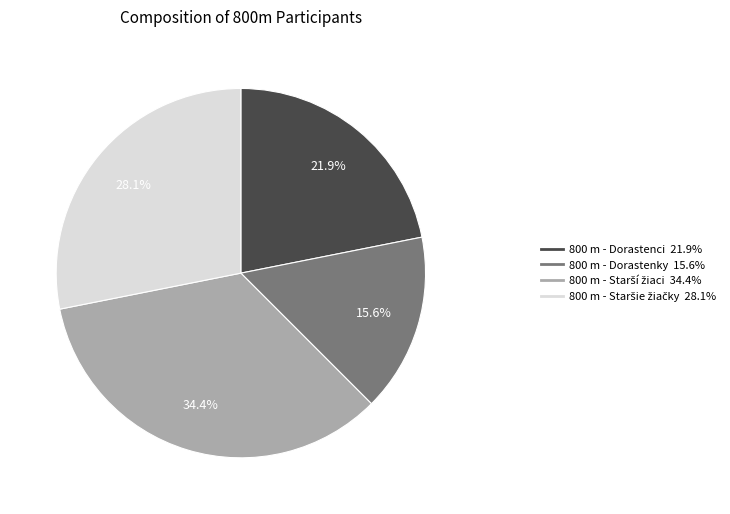

How many segments does this pie chart have?

4